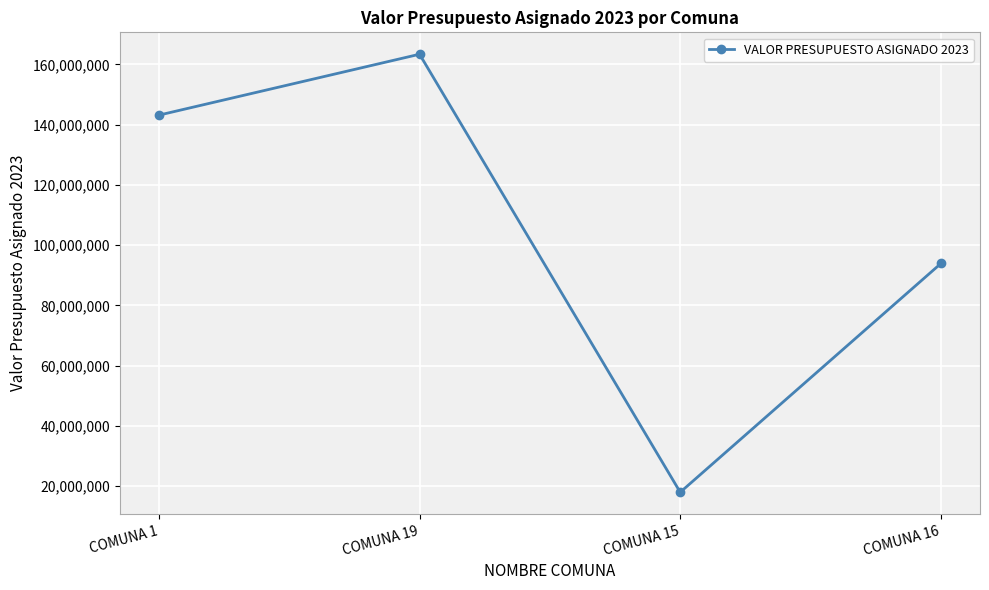

Where is the data nearest to the value 90702250?

COMUNA 16